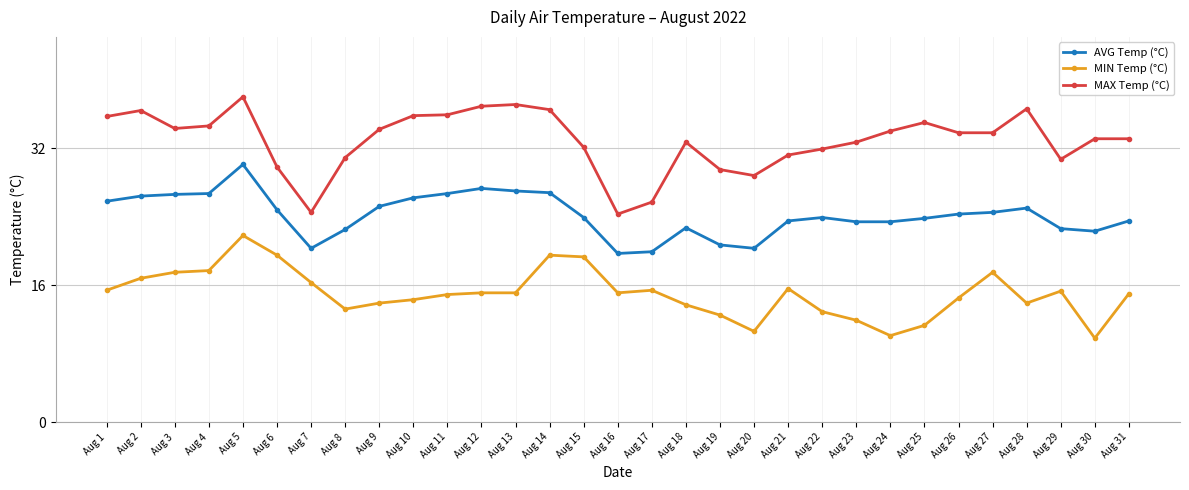

What is the minimum value for AVG Temp (°C)?

19.7